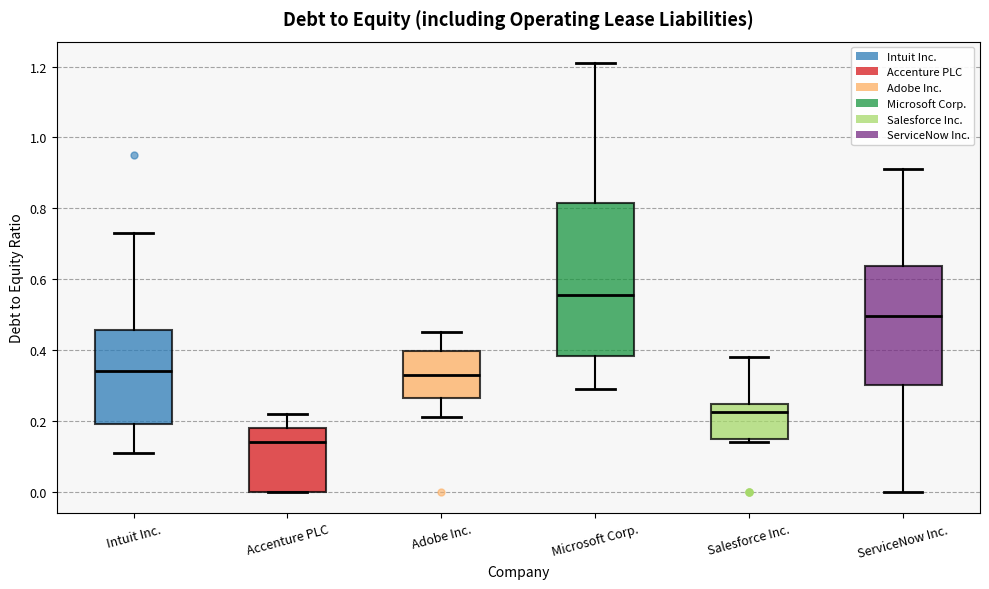

Comparing the boxes themselves (not the whiskers), which one is the tallest?

Microsoft Corp.